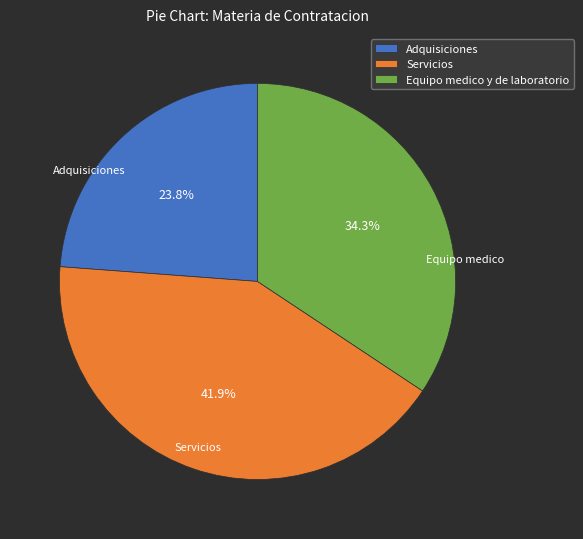

Is there any slice that represents more than half of the pie?

No